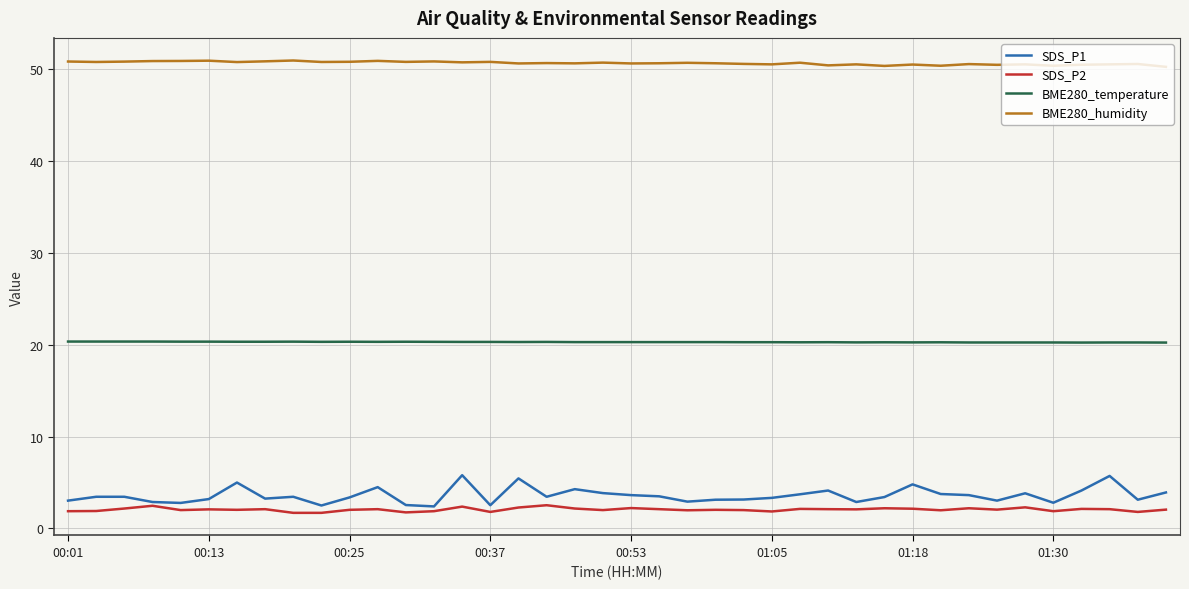

Rank the series by their maximum value, from lowest to highest.

SDS_P2, SDS_P1, BME280_temperature, BME280_humidity